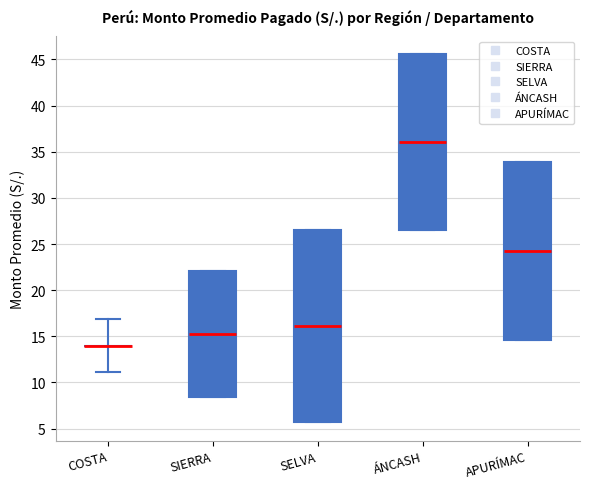

Reading left to right, read every box against the y-axis: the position of its median line, the range the box covers, and the ends of its whiskers. The values are not printed on the chart, so give them approximately, as read against the axis.

COSTA: box collapsed to a line at 14.0, whiskers 11.0 to 17.0
SIERRA: median 15.0, box 8.5 to 22.0, whiskers 8.5 to 22.0
SELVA: median 16.0, box 5.5 to 26.5, whiskers 5.5 to 26.5
ÁNCASH: median 36.0, box 26.5 to 45.5, whiskers 26.5 to 45.5
APURÍMAC: median 24.0, box 14.5 to 34.0, whiskers 14.5 to 34.0